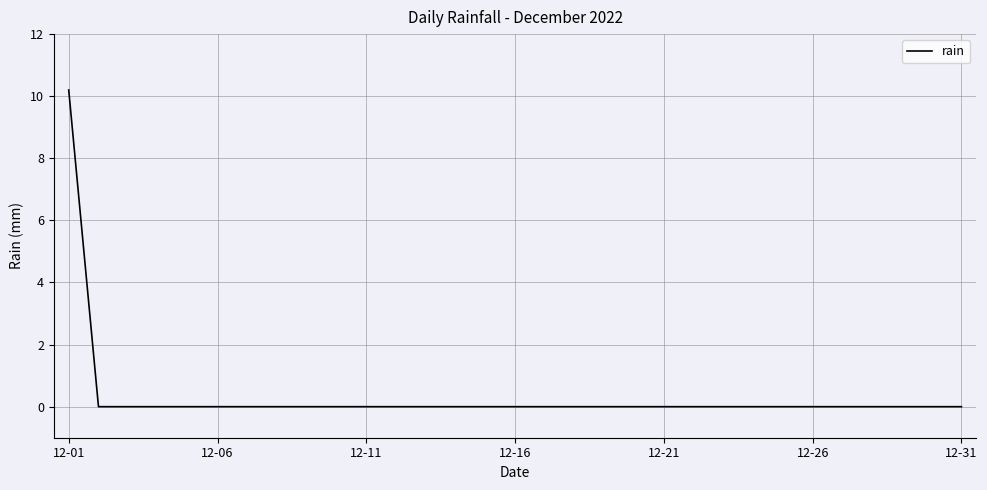

What is the maximum value shown in the chart?

10.2